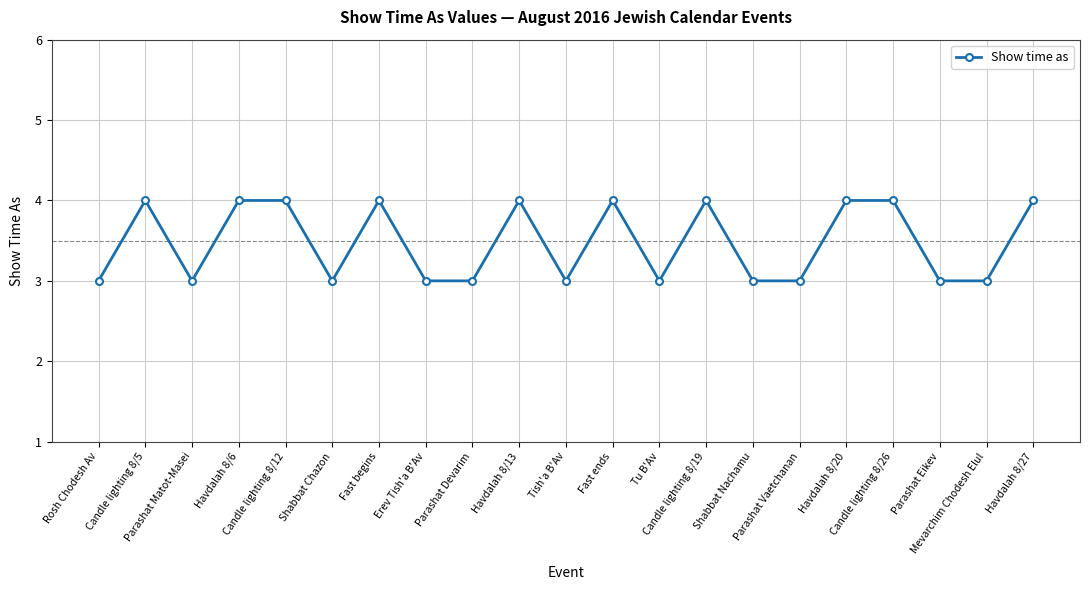

How many categories are shown in the chart?

21